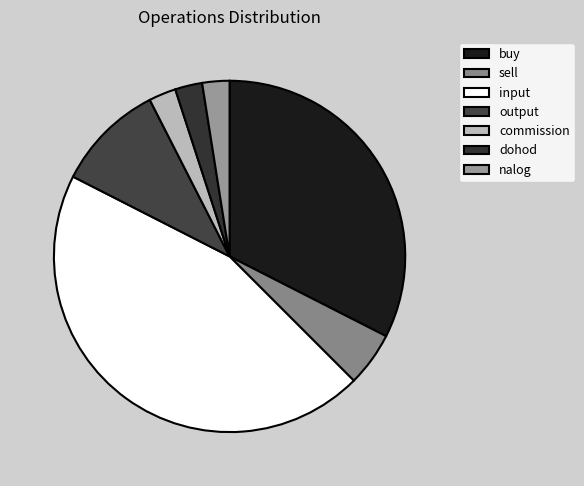

What is the smallest slice in the pie chart?

commission